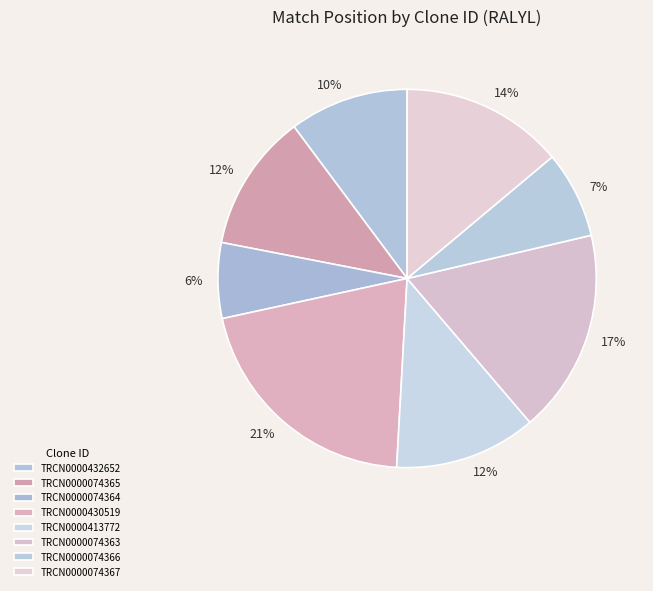

How many segments does this pie chart have?

8